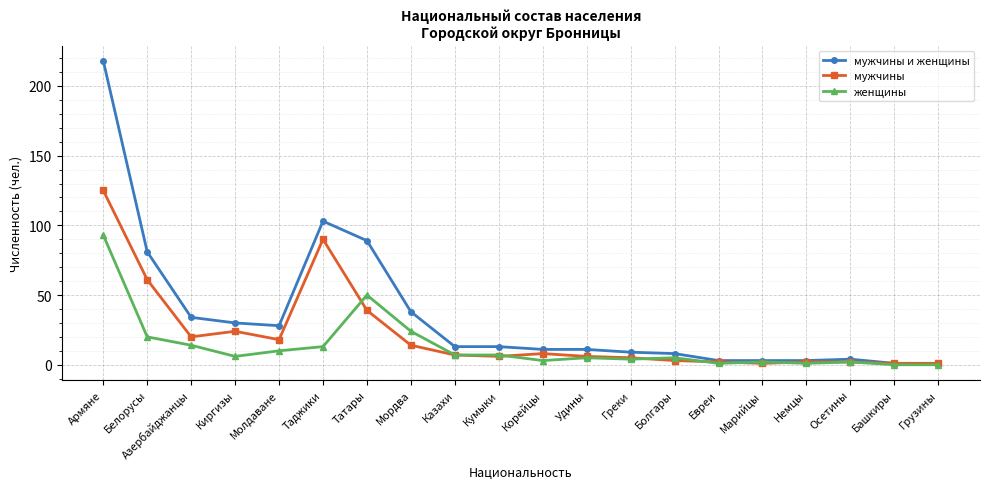

At how many categories does at least one series exceed 24?

8